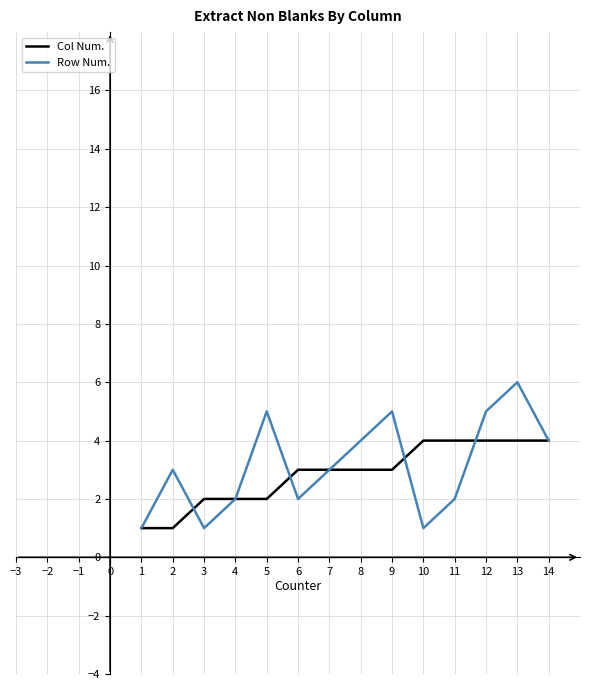

Which series has the largest range (max minus min)?

Row Num.